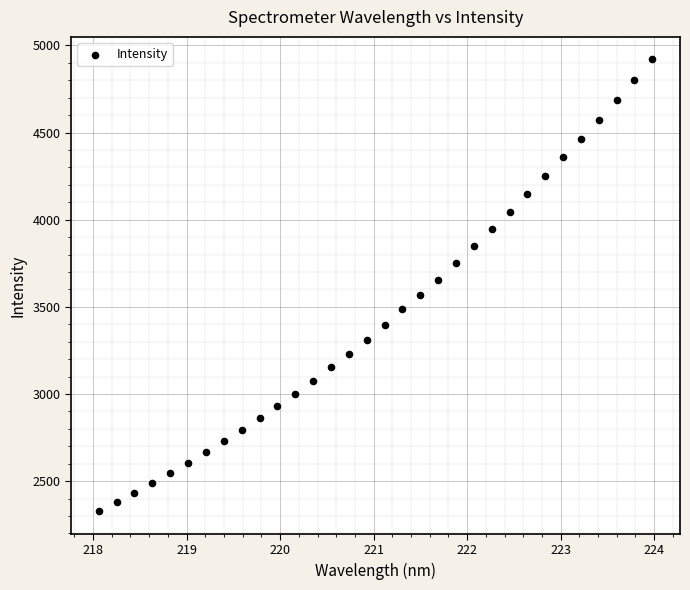

What is the range of X values (max minus min)?

5.9